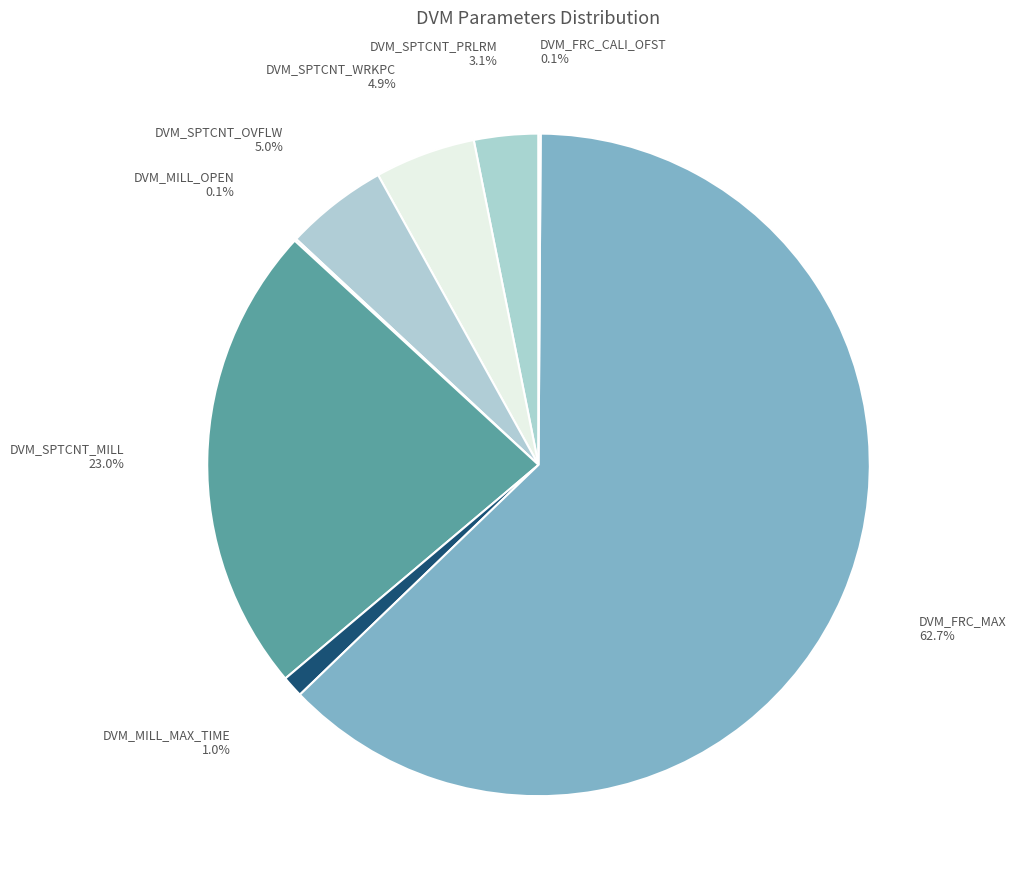

What is the majority slice?

DVM_FRC_MAX